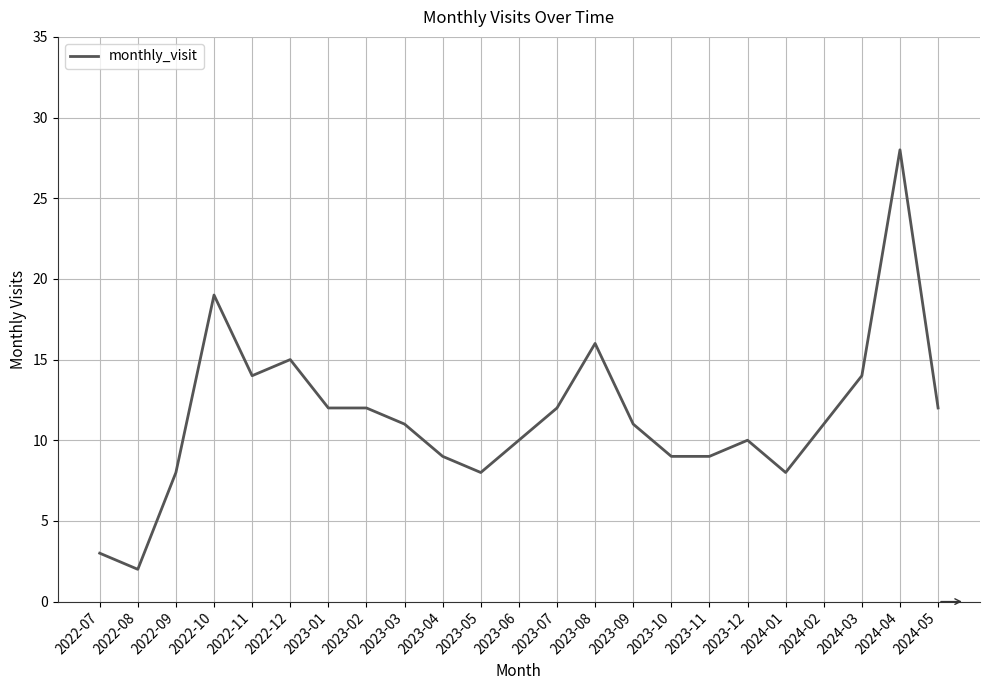

What is the difference between the maximum and minimum values?

26